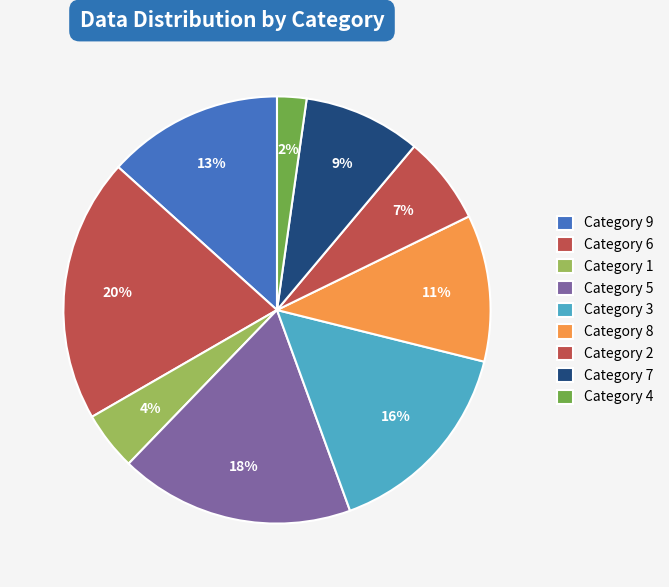

Count the number of slices in the pie.

9